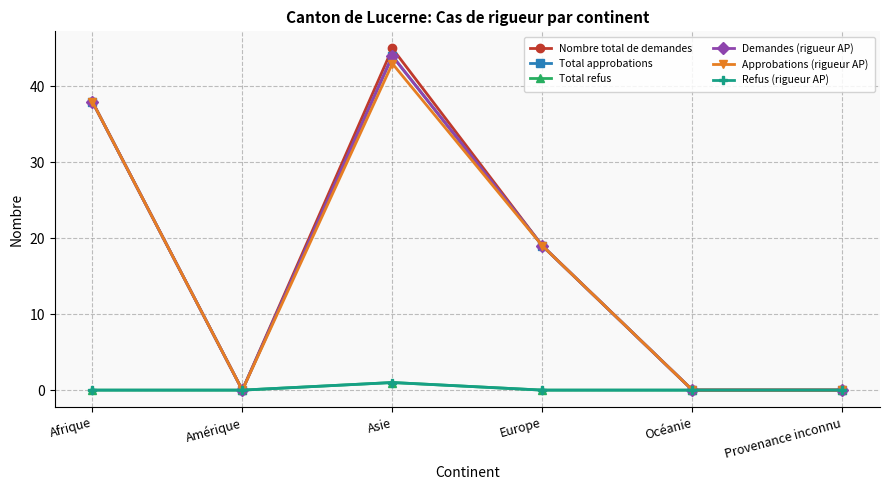

Does the chart have visible grid lines?

Yes